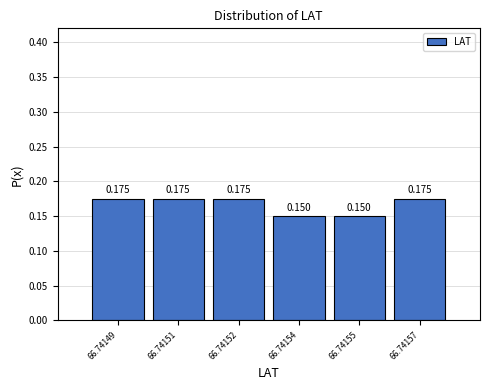

How many series are shown in this chart?

1